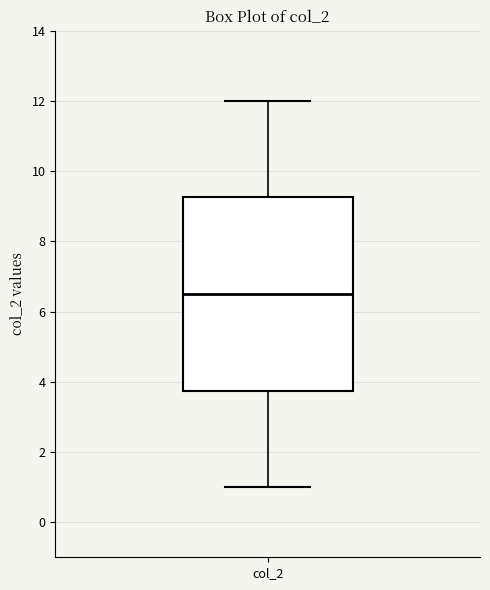

Where is the lower edge of the box for col_2 on the y-axis? The values are not printed on the chart, so give them approximately, as read against the axis.

3.8